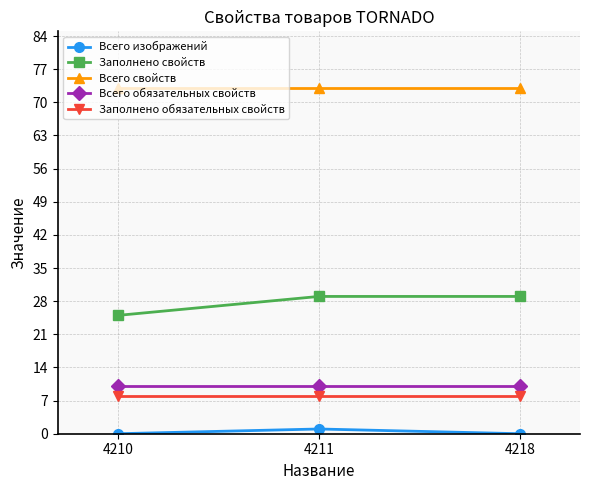

Reading left to right, transcribe all the data shown in this chart.

Всего изображений: 4210=0	4211=1	4218=0
Заполнено свойств: 4210=25	4211=29	4218=29
Всего свойств: 4210=73	4211=73	4218=73
Всего обязательных свойств: 4210=10	4211=10	4218=10
Заполнено обязательных свойств: 4210=8	4211=8	4218=8